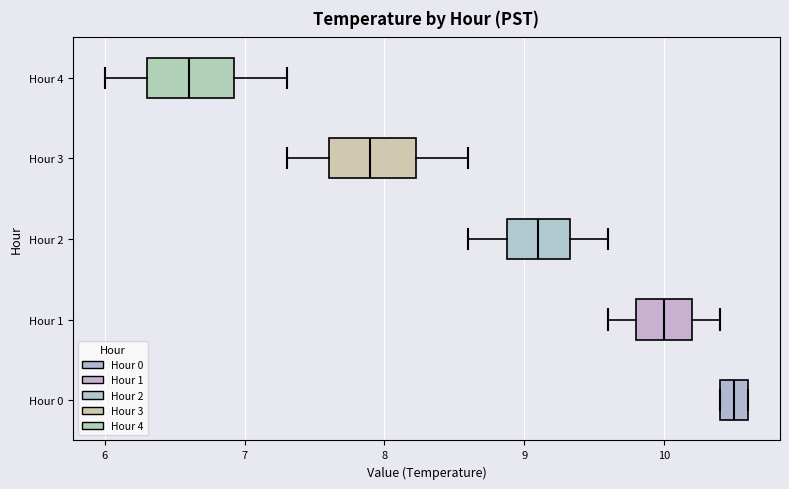

Where does the median line of the box for Hour 3 sit on the x-axis? The values are not printed on the chart, so give them approximately, as read against the axis.

7.9